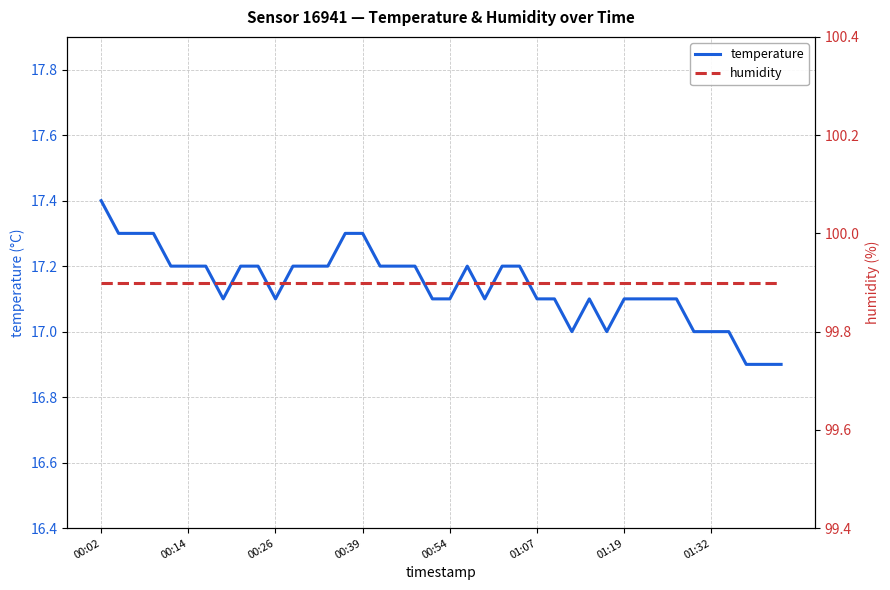

List the series in order of their peak value, lowest first.

temperature, humidity